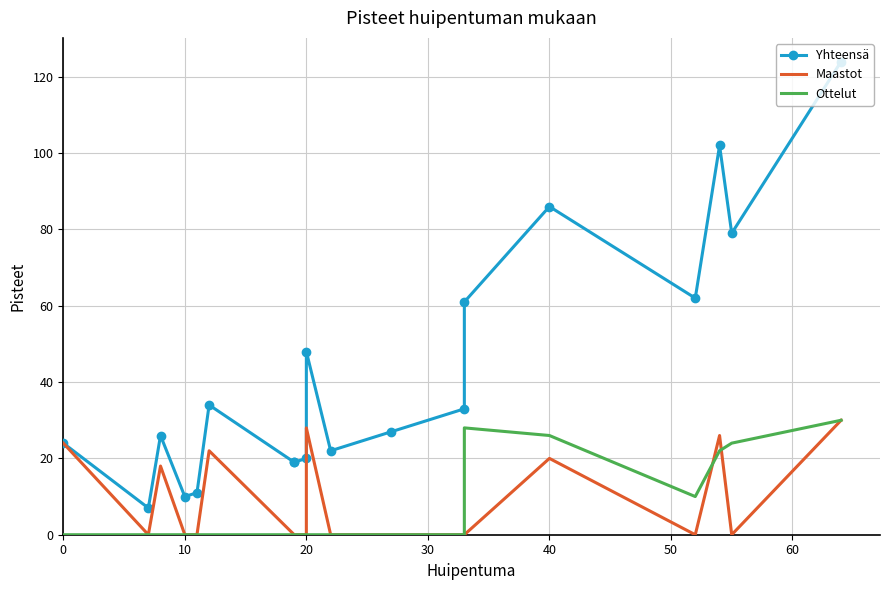

What is the greatest value displayed?

124